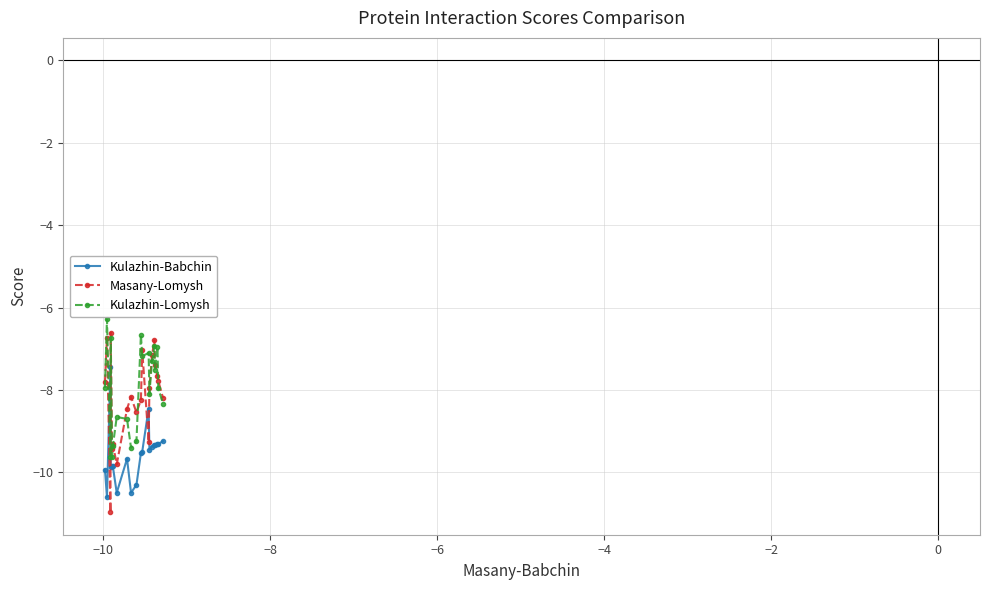

Which series has the largest range (max minus min)?

Masany-Lomysh